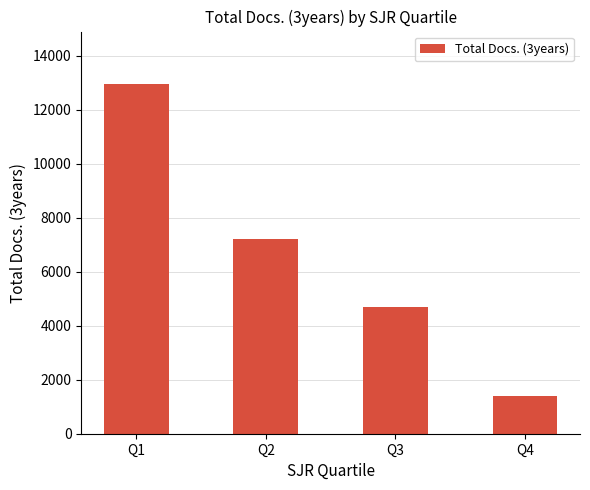

What is the smallest value displayed?

1405